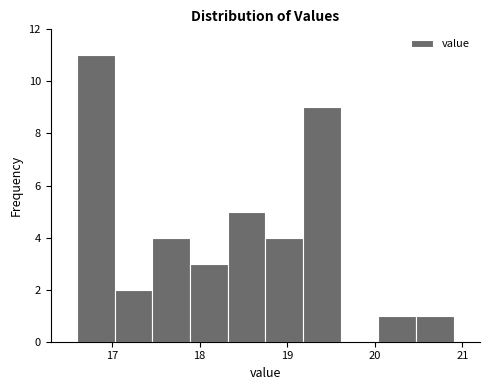

Reading left to right, list every bar in this chart as the range it spans on the x-axis followed by its height. Neither the bar edges nor the heights are printed on the chart, so give them approximately, as read against the axes.

16.60 to 17.03: 11
17.03 to 17.46: 2
17.46 to 17.89: 4
17.89 to 18.32: 3
18.32 to 18.75: 5
18.75 to 19.18: 4
19.18 to 19.61: 9
19.61 to 20.04: 0
20.04 to 20.47: 1
20.47 to 20.90: 1